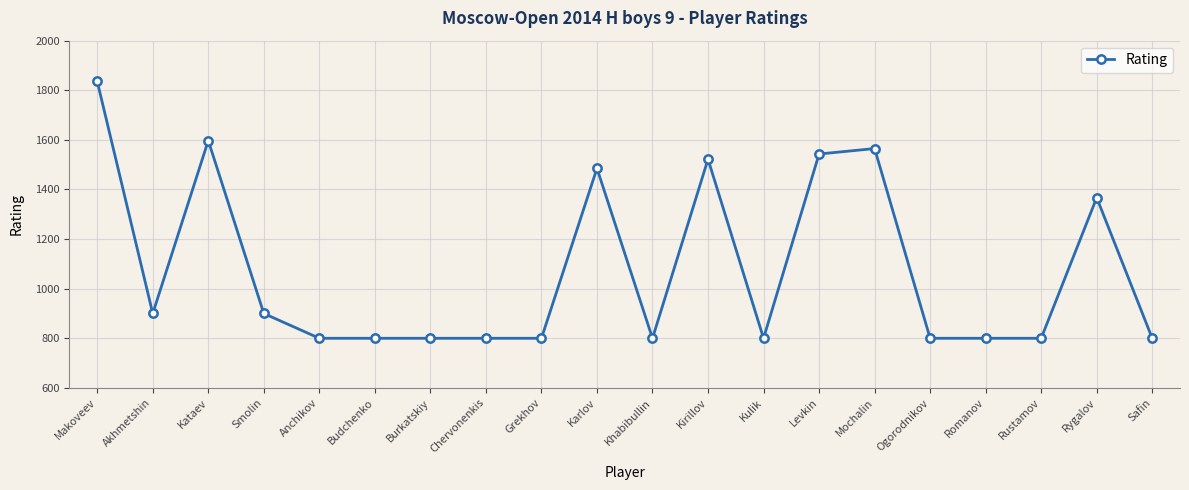

Which category has the highest value across all series?

Makoveev